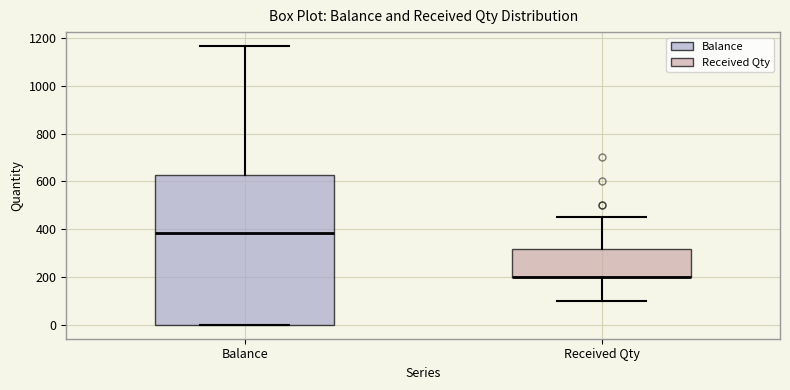

Where does the lower whisker of the box for Received Qty end on the y-axis? The values are not printed on the chart, so give them approximately, as read against the axis.

100